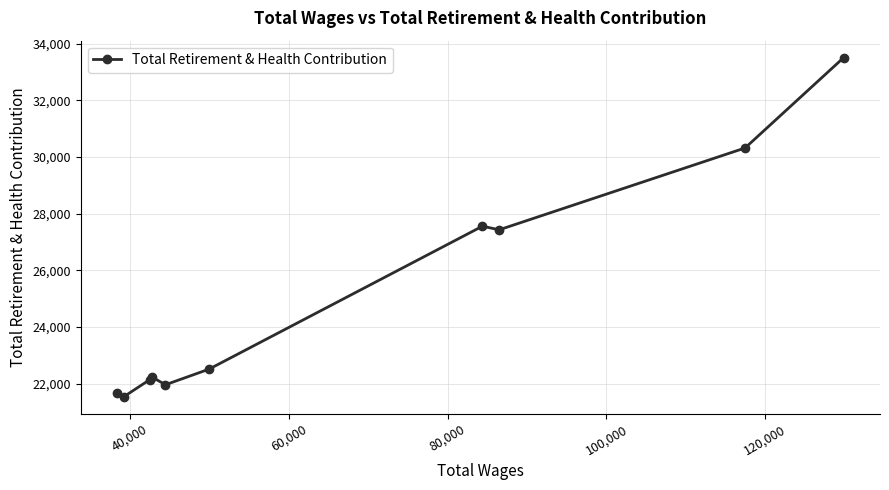

What is the maximum value shown in the chart?

33511